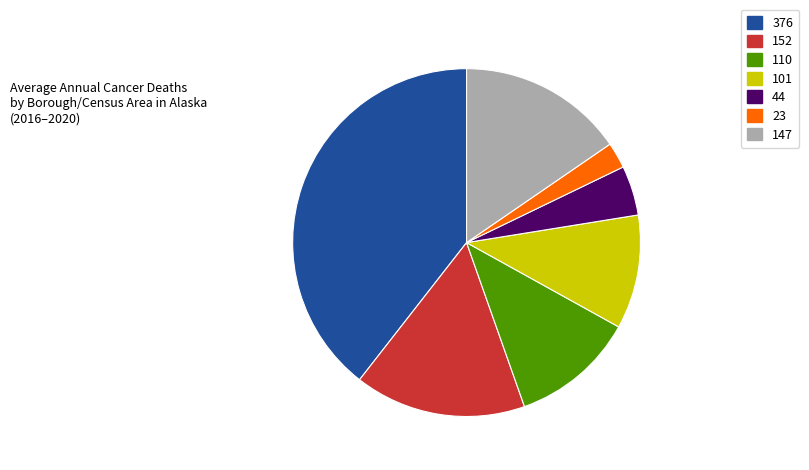

Is there a majority slice in this chart?

No